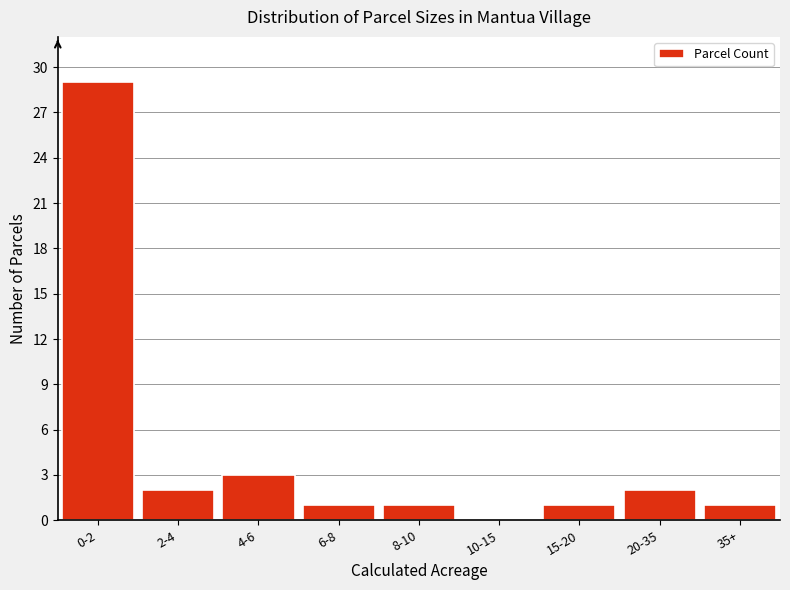

Reading left to right, what are all the values shown in this chart?

0-2=29	2-4=2	4-6=3	6-8=1	8-10=1	10-15=0	15-20=1	20-35=2	35+=1